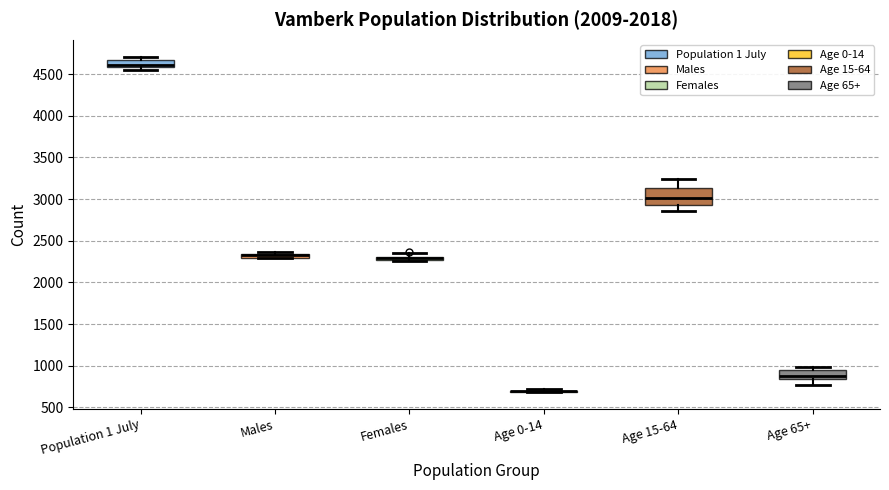

Where is the lower edge of the box for Males on the y-axis? The values are not printed on the chart, so give them approximately, as read against the axis.

2300